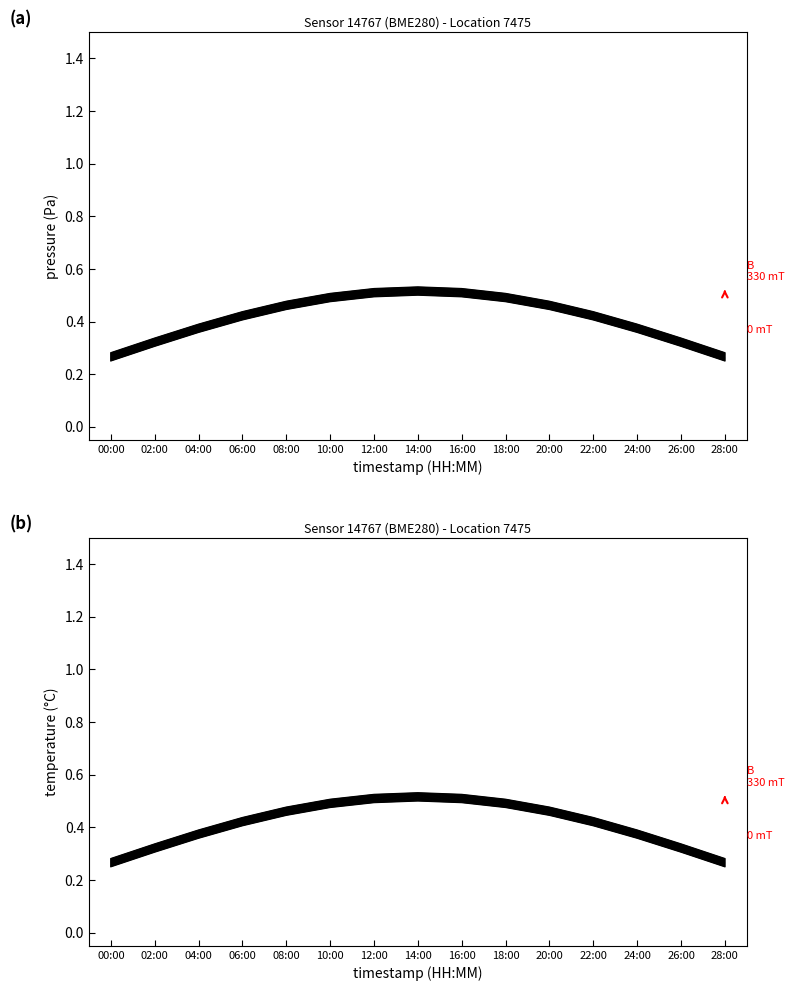

Which category has the lowest value across all series?

00:00